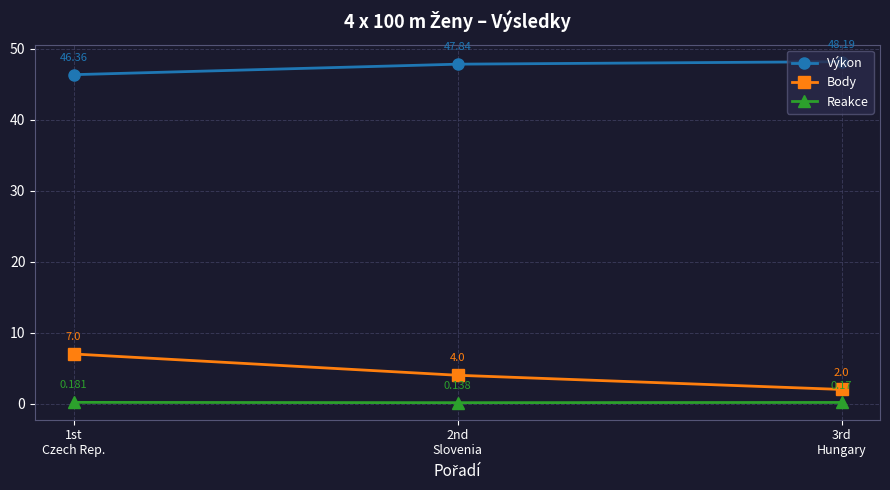

Which label corresponds to the smallest value in the chart?

2nd
Slovenia